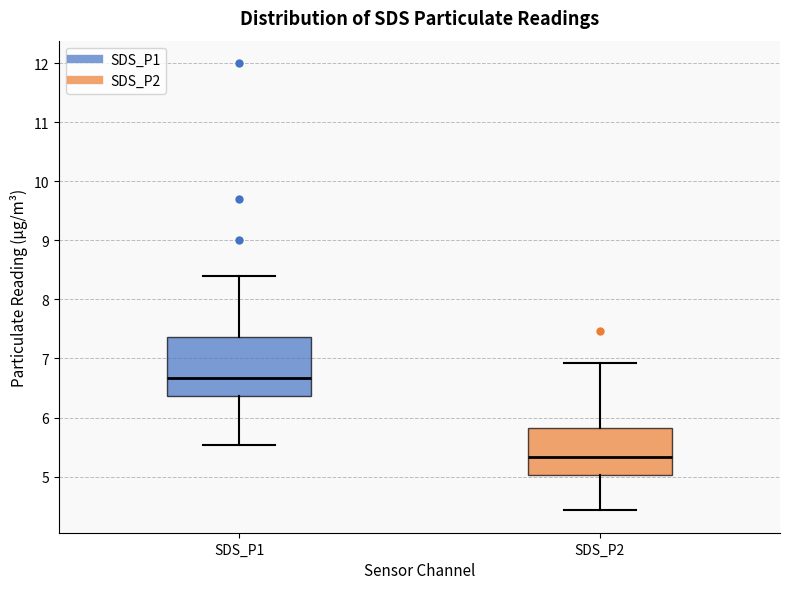

Reading left to right, transcribe this box plot: for each box, give where its median line is, the range the box spans, and where its two whiskers end, as read against the y-axis. The values are not printed on the chart, so give them approximately, as read against the axis.

SDS_P1: median 6.7, box 6.4 to 7.4, whiskers 5.5 to 8.4
SDS_P2: median 5.3, box 5.0 to 5.8, whiskers 4.4 to 6.9